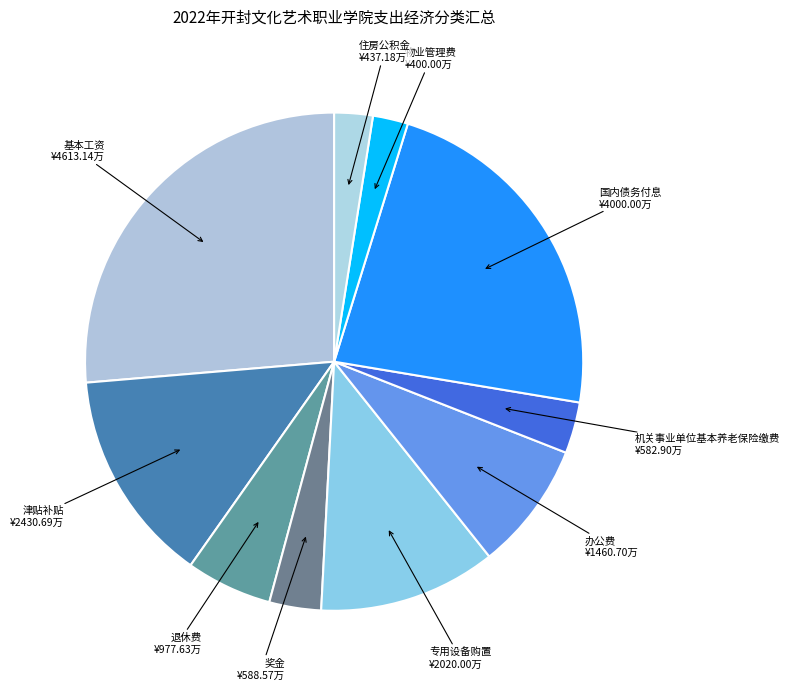

True or false: 物业管理费 accounts for 2% of the total.

True